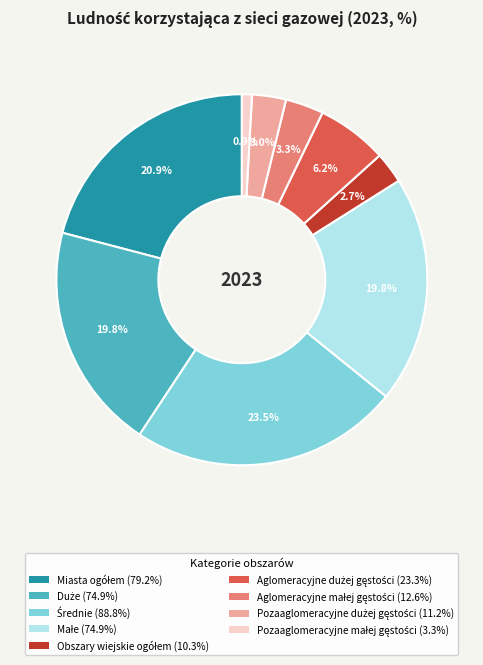

Does any single category account for the majority?

No